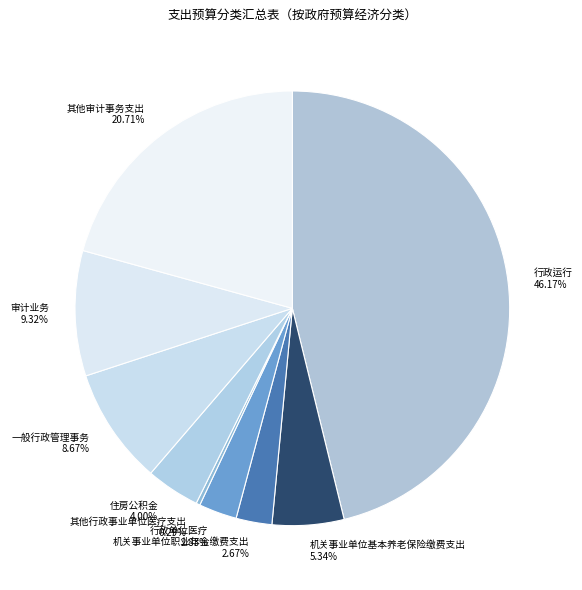

Approximately how many times larger is the value at 其他审计事务支出 compared to 其他行政事业单位医疗支出?

70.9